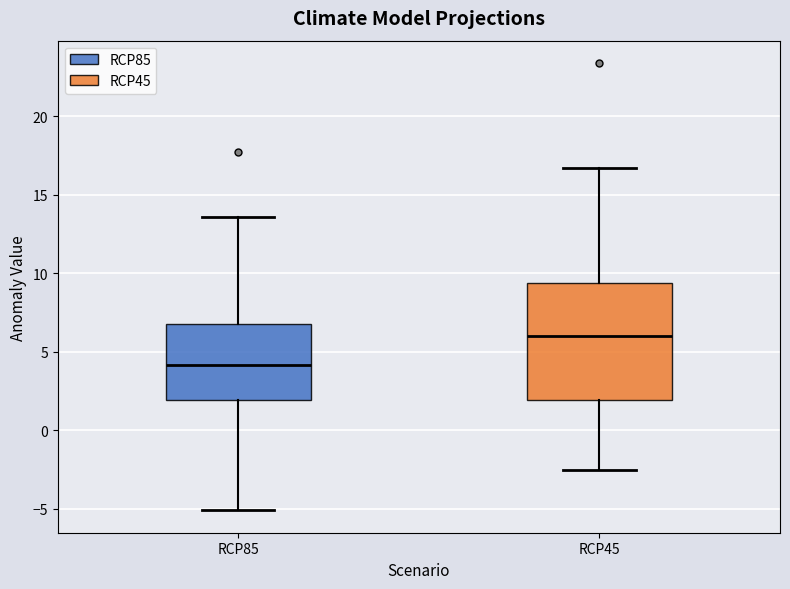

Which box is the tallest, from its lower edge to its upper edge?

RCP45